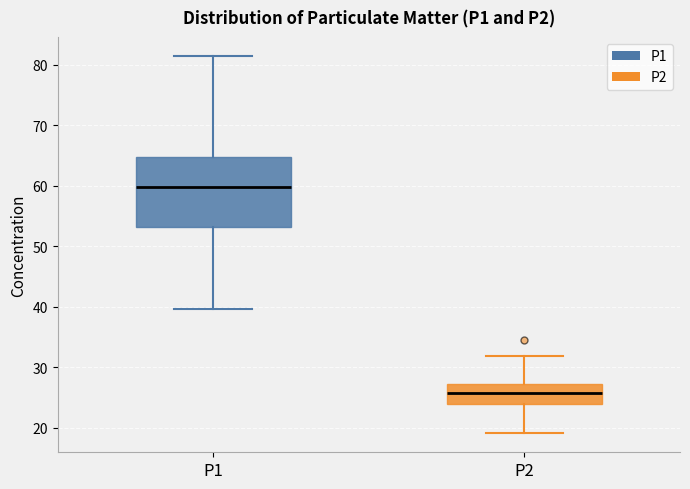

Reading left to right, read every box against the y-axis: the position of its median line, the range the box covers, and the ends of its whiskers. The values are not printed on the chart, so give them approximately, as read against the axis.

P1: median 60, box 53 to 65, whiskers 40 to 81
P2: median 26, box 24 to 27, whiskers 19 to 32